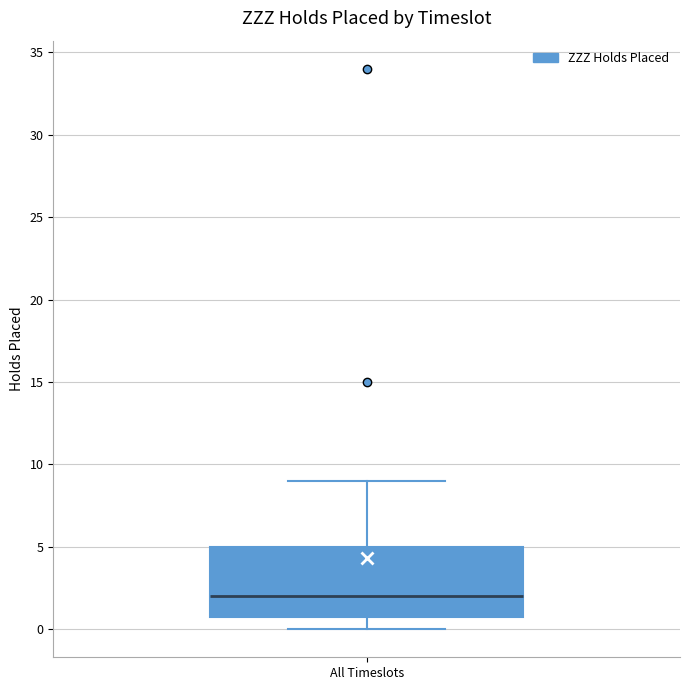

Read this box plot against the y-axis: the position of the median line, the range covered by the box, and the ends of both whiskers. The values are not printed on the chart, so give them approximately, as read against the axis.

median 2, box 1 to 5, whiskers 0 to 9